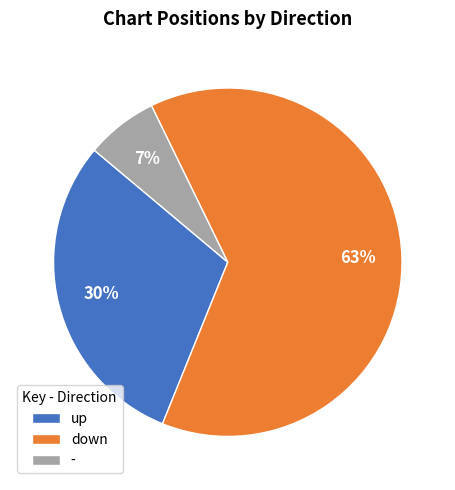

Between up and -, which is larger?

up